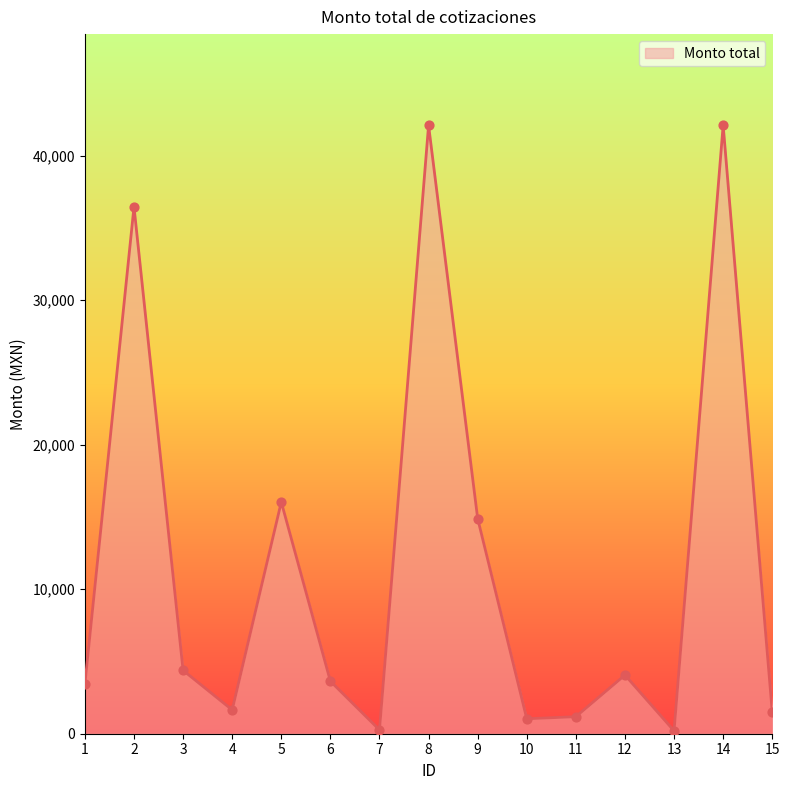

Approximately how many times larger is the value at 5 compared to 2?

0.4